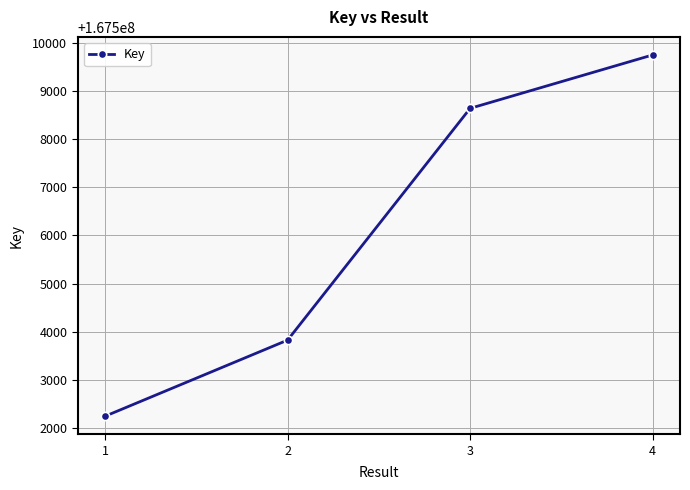

What is the difference between the values at 3 and 1?

6404